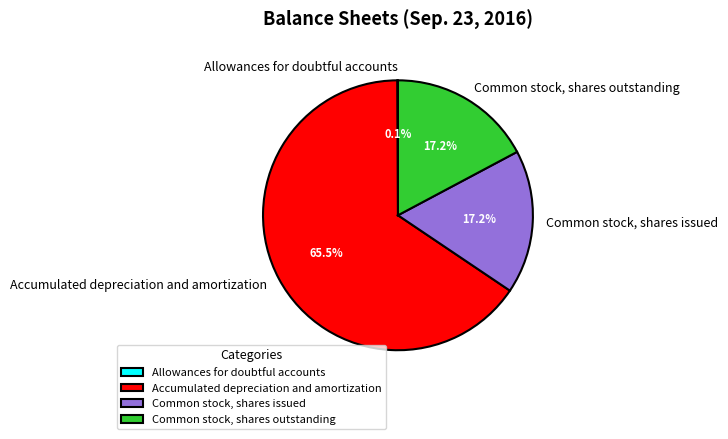

To the nearest percent, what is the difference between the Common stock, shares outstanding and Accumulated depreciation and amortization slice percentages?

48%